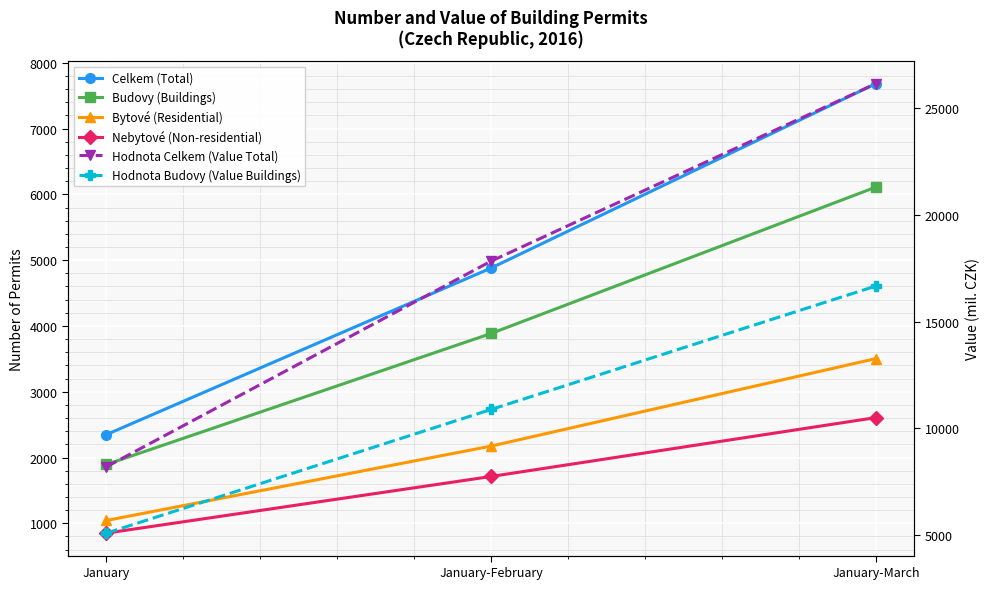

Is this an area chart (filled region under the line)?

No